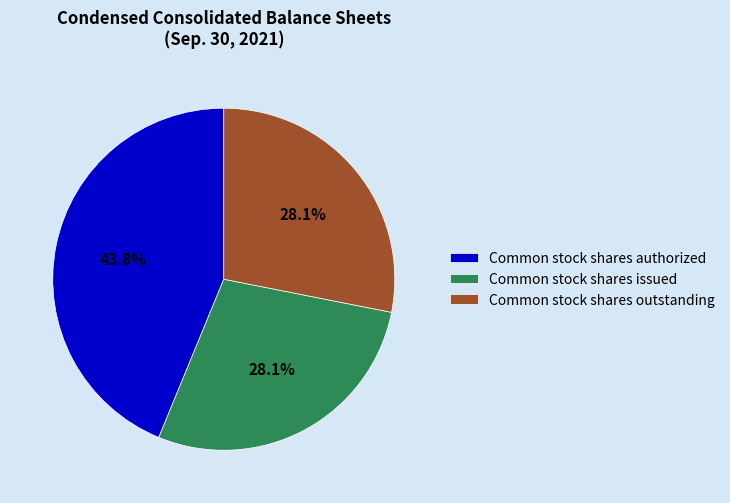

To the nearest percent, what portion does Common stock shares authorized represent?

44%